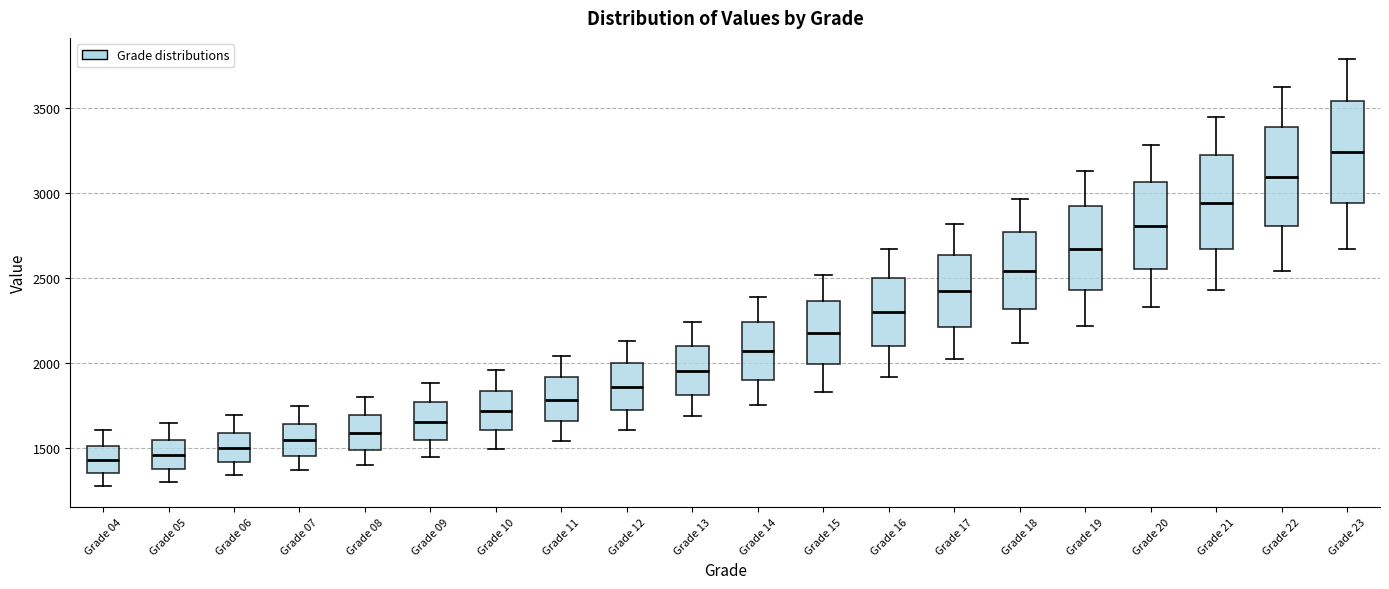

Reading left to right, read every box against the y-axis: the position of its median line, the range the box covers, and the ends of its whiskers. The values are not printed on the chart, so give them approximately, as read against the axis.

Grade 04: median 1450, box 1350 to 1500, whiskers 1300 to 1600
Grade 05: median 1450, box 1400 to 1550, whiskers 1300 to 1650
Grade 06: median 1500, box 1400 to 1600, whiskers 1350 to 1700
Grade 07: median 1550, box 1450 to 1650, whiskers 1350 to 1750
Grade 08: median 1600, box 1500 to 1700, whiskers 1400 to 1800
Grade 09: median 1650, box 1550 to 1750, whiskers 1450 to 1900
Grade 10: median 1700, box 1600 to 1850, whiskers 1500 to 1950
Grade 11: median 1800, box 1650 to 1900, whiskers 1550 to 2050
Grade 12: median 1850, box 1750 to 2000, whiskers 1600 to 2150
Grade 13: median 1950, box 1800 to 2100, whiskers 1700 to 2250
Grade 14: median 2050, box 1900 to 2250, whiskers 1750 to 2400
Grade 15: median 2200, box 2000 to 2350, whiskers 1850 to 2500
Grade 16: median 2300, box 2100 to 2500, whiskers 1900 to 2650
Grade 17: median 2400, box 2200 to 2650, whiskers 2050 to 2800
Grade 18: median 2550, box 2300 to 2750, whiskers 2100 to 2950
Grade 19: median 2650, box 2450 to 2900, whiskers 2200 to 3150
Grade 20: median 2800, box 2550 to 3050, whiskers 2350 to 3300
Grade 21: median 2950, box 2650 to 3200, whiskers 2450 to 3450
Grade 22: median 3100, box 2800 to 3400, whiskers 2550 to 3600
Grade 23: median 3250, box 2950 to 3550, whiskers 2650 to 3800